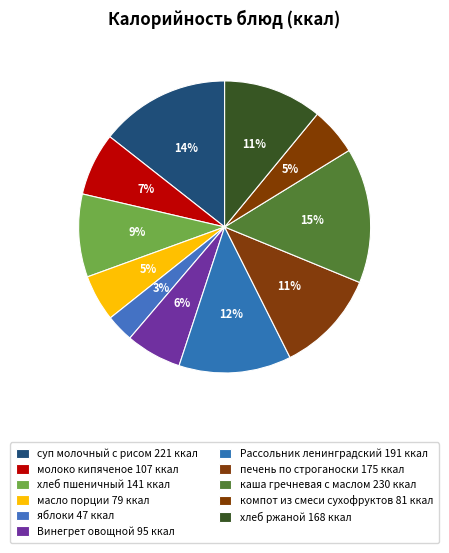

Count the number of slices in the pie.

11